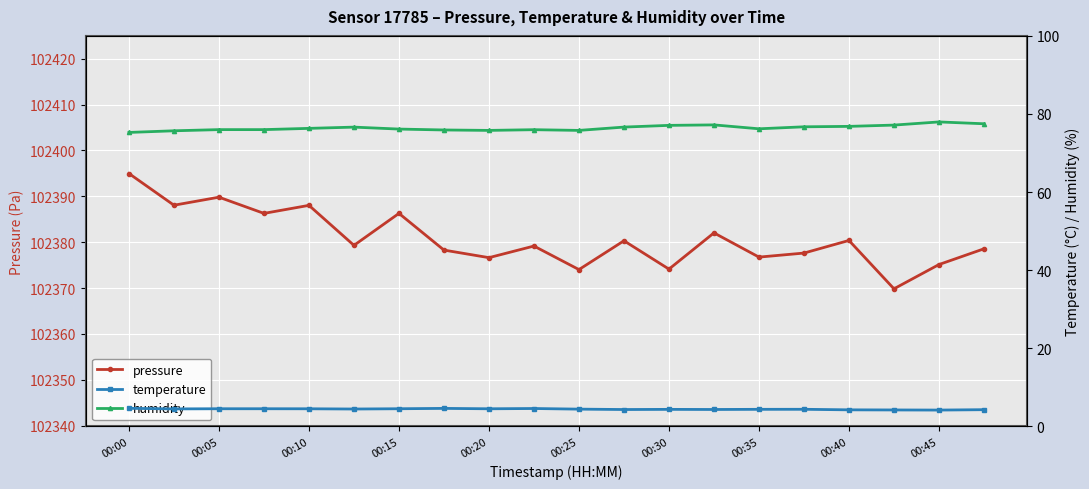

What is the average value of the pressure series?

102380.8